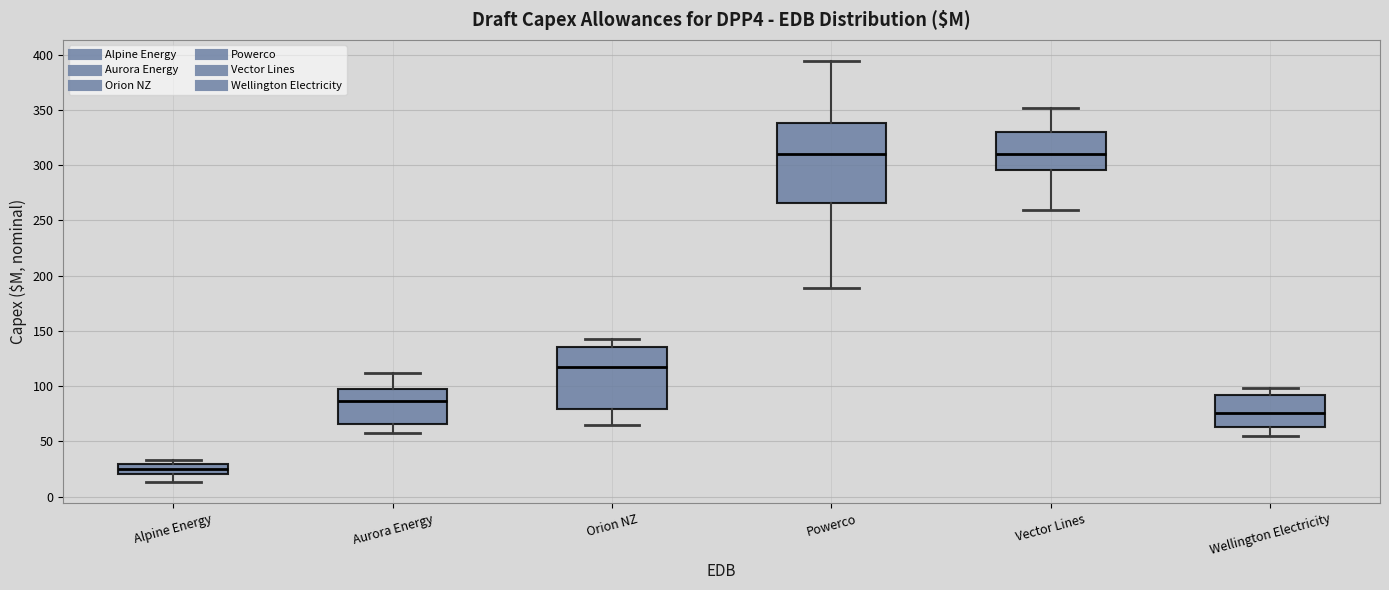

Reading left to right, read every box against the y-axis: the position of its median line, the range the box covers, and the ends of its whiskers. The values are not printed on the chart, so give them approximately, as read against the axis.

Alpine Energy: median 25, box 20 to 30, whiskers 15 to 35
Aurora Energy: median 85, box 65 to 100, whiskers 55 to 110
Orion NZ: median 115, box 80 to 135, whiskers 65 to 145
Powerco: median 310, box 265 to 340, whiskers 190 to 395
Vector Lines: median 310, box 295 to 330, whiskers 260 to 350
Wellington Electricity: median 75, box 65 to 90, whiskers 55 to 100